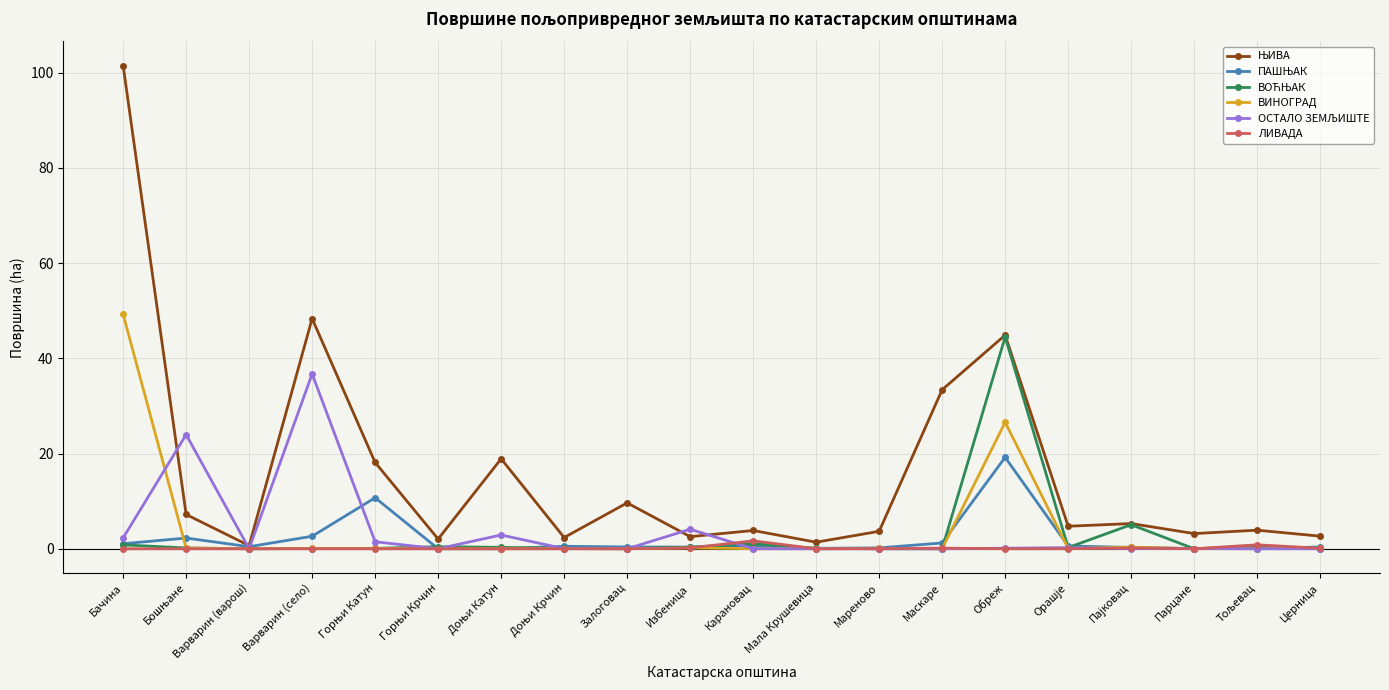

Which category has the highest value across all series?

Бачина